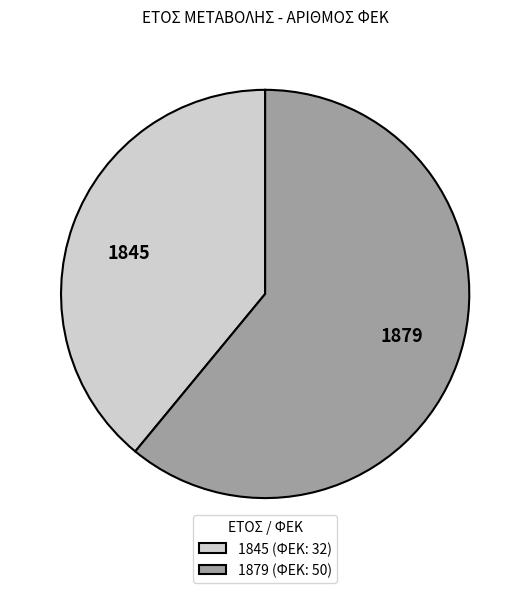

Which category has the biggest portion of the pie?

1879